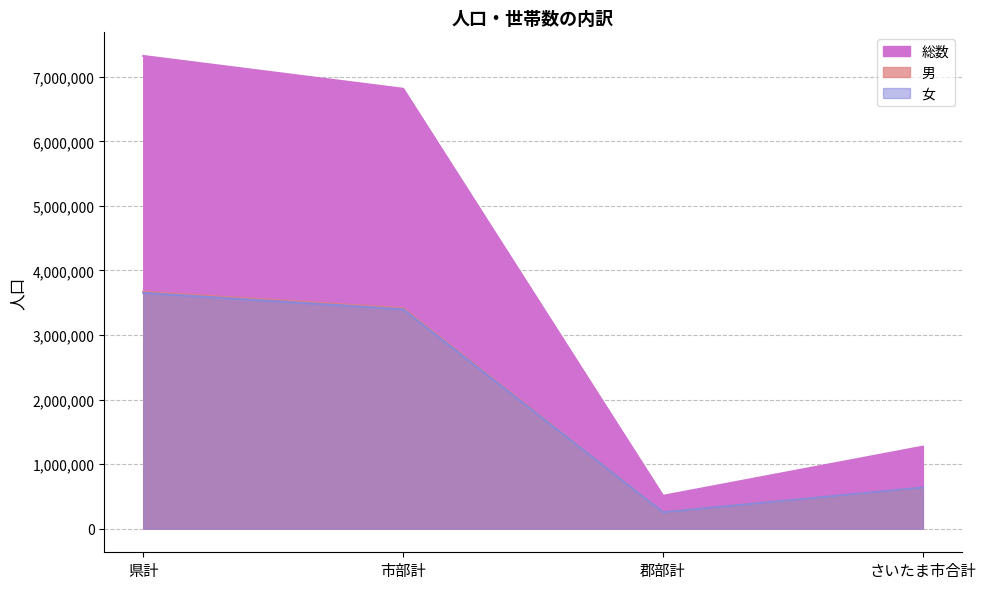

Where do 女 and 男 first cross each other?

郡部計 and さいたま市合計